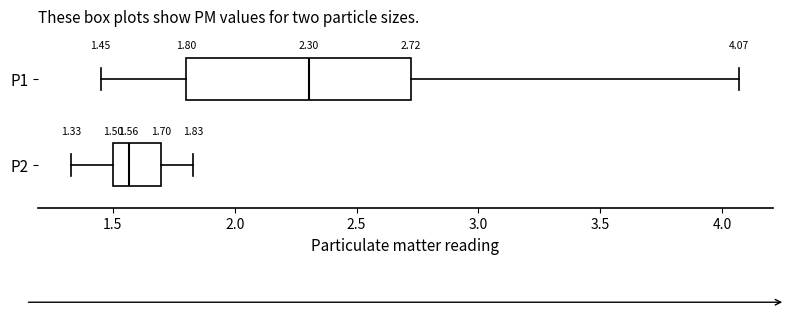

Which box's median line is the furthest to the right?

P1